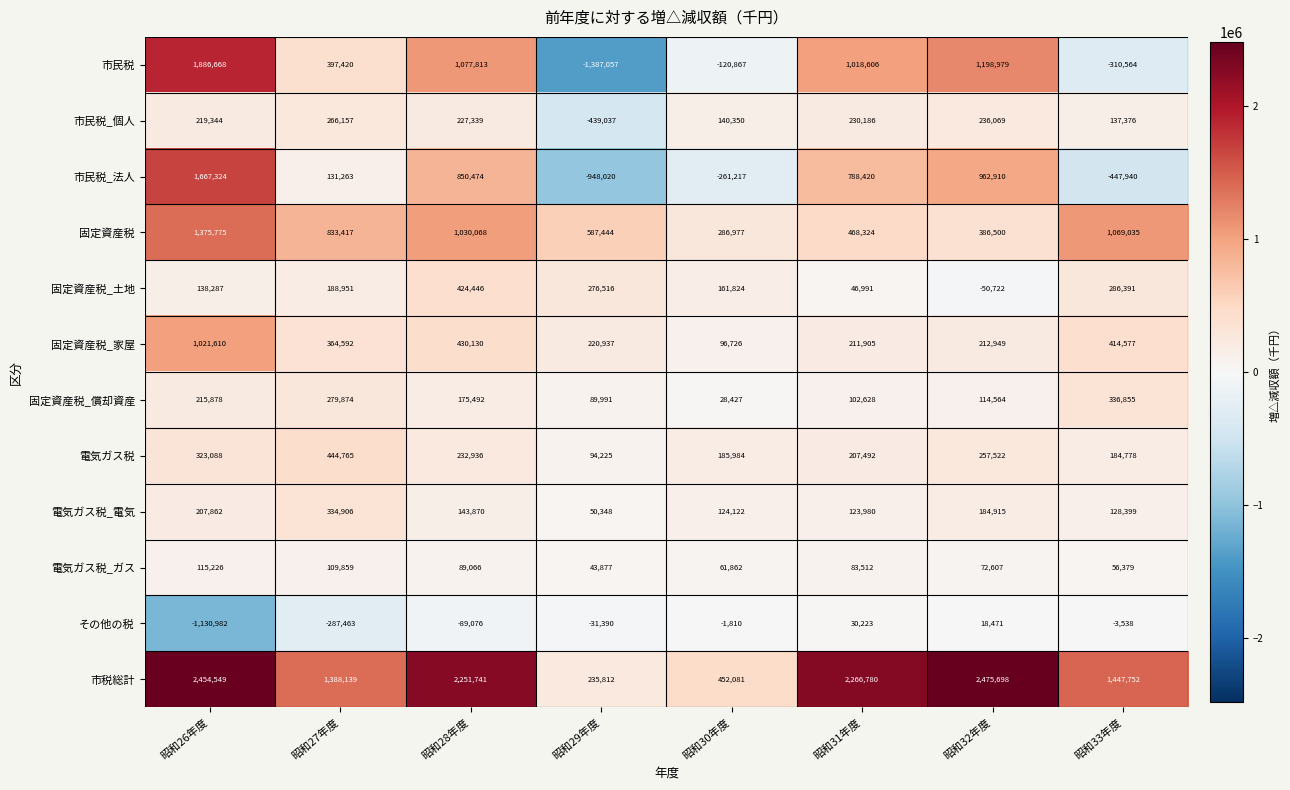

What is the average value of the 市税総計 series?

1621569